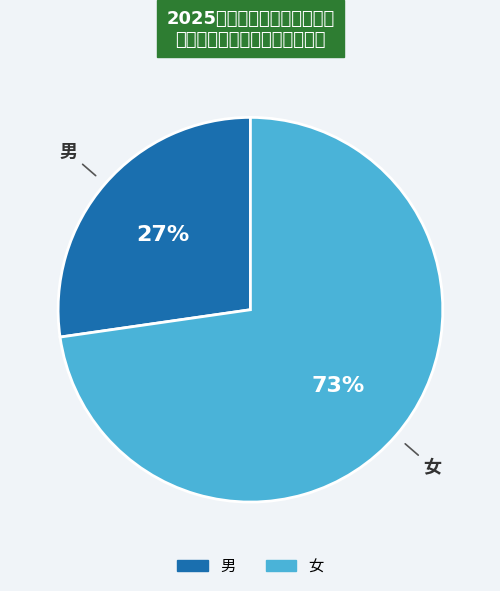

Which slice is the smallest?

男